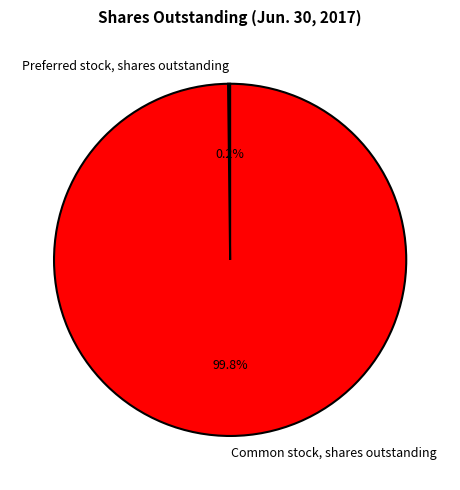

True or false: Common stock, shares outstanding accounts for 100% of the total.

True